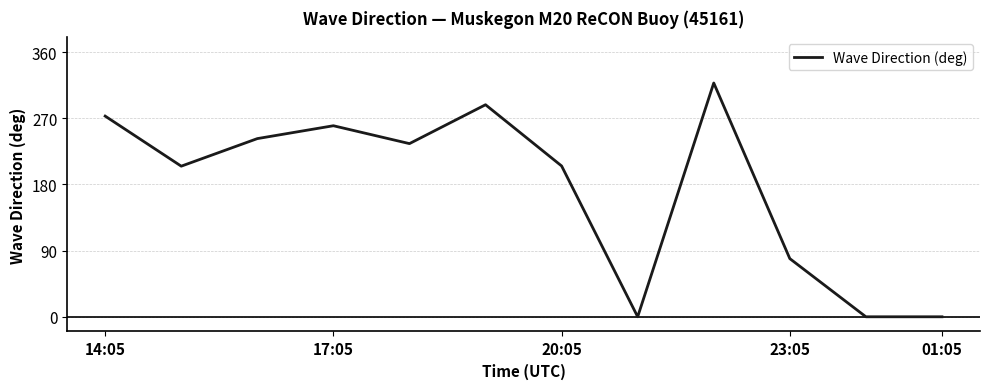

What is the difference between the maximum and minimum values?

318.0